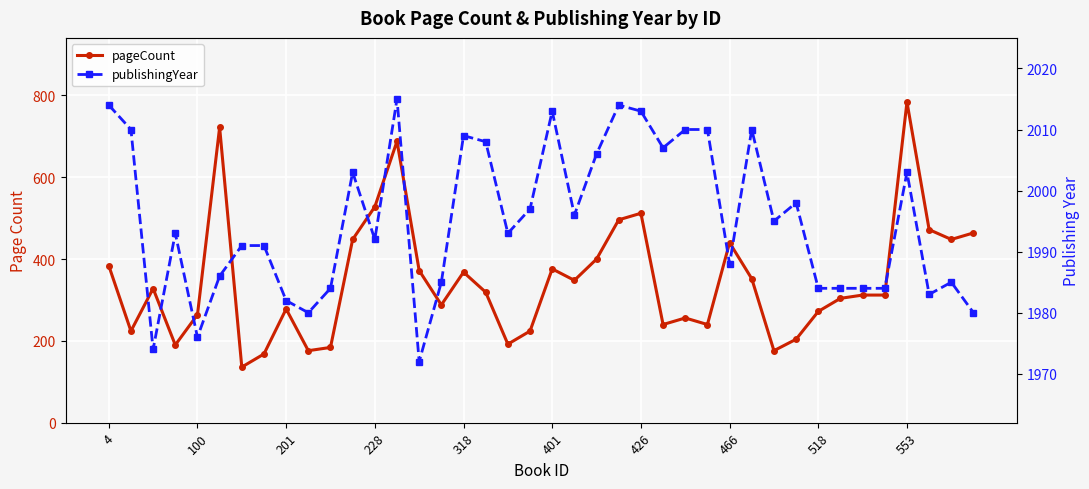

What is the average value of the publishingYear series?

1995